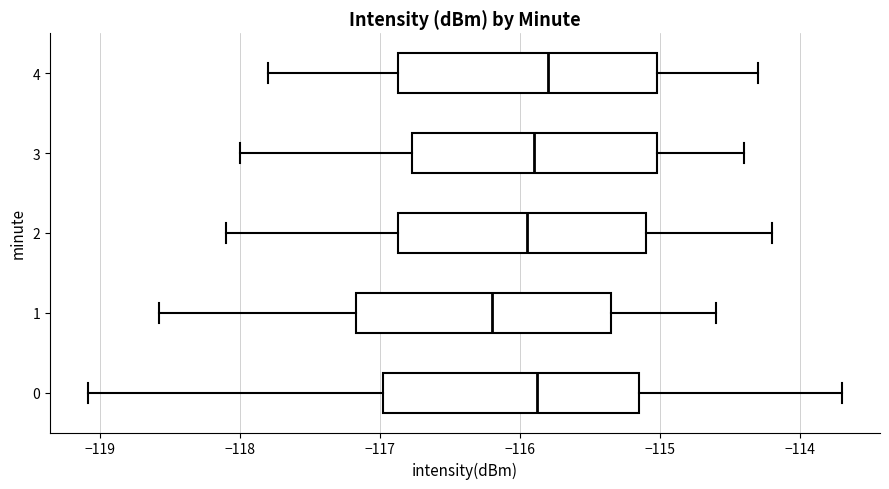

Reading bottom to top, read every box against the x-axis: the position of its median line, the range the box covers, and the ends of its whiskers. The values are not printed on the chart, so give them approximately, as read against the axis.

0: median -115.9, box -117.0 to -115.1, whiskers -119.1 to -113.7
1: median -116.2, box -117.2 to -115.3, whiskers -118.6 to -114.6
2: median -115.9, box -116.9 to -115.1, whiskers -118.1 to -114.2
3: median -115.9, box -116.8 to -115.0, whiskers -118.0 to -114.4
4: median -115.8, box -116.9 to -115.0, whiskers -117.8 to -114.3